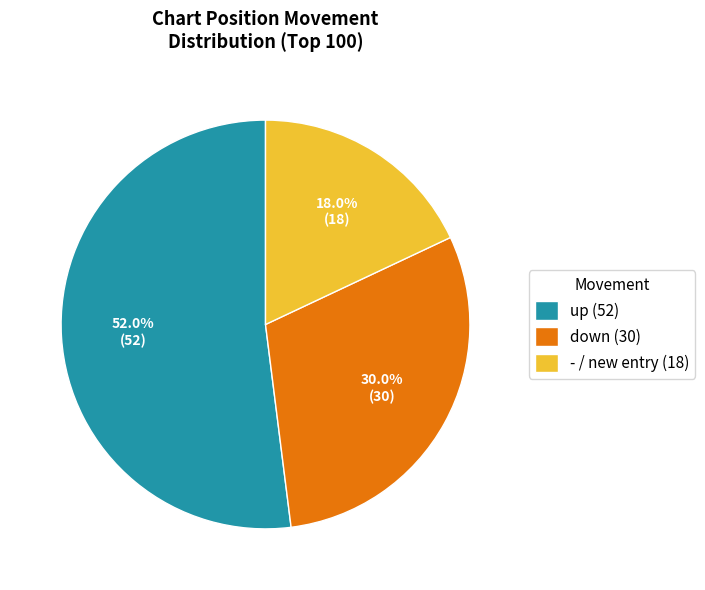

To the nearest percent, what is the difference between the - and down slice percentages?

12%